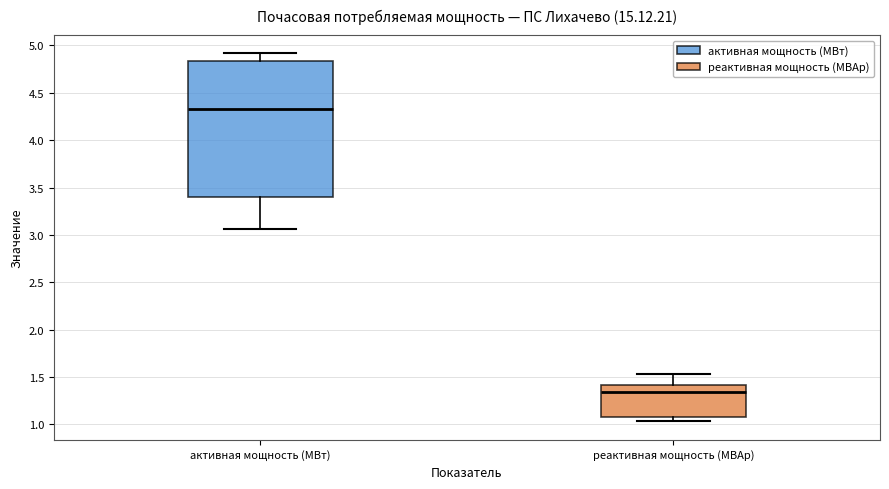

Which box's median line is the highest?

активная мощность (МВт)